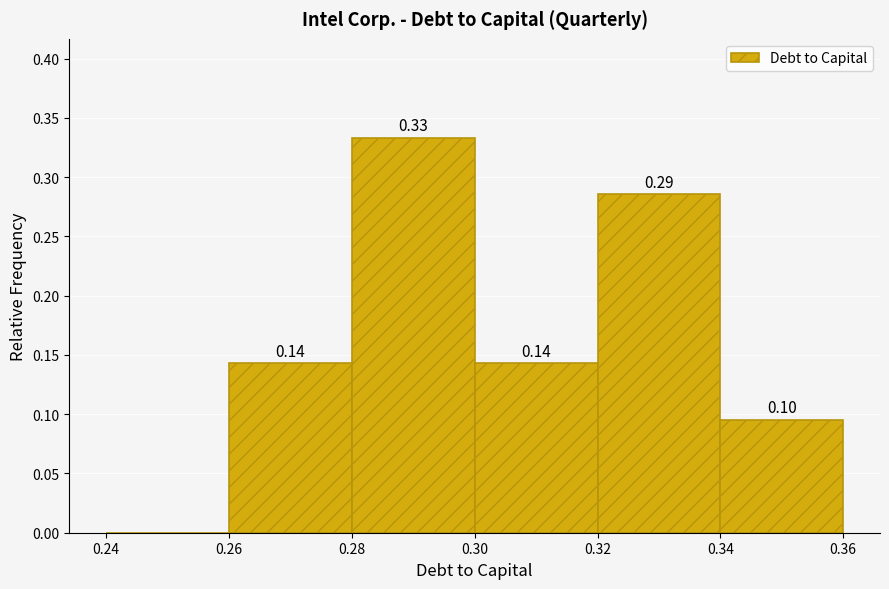

Which range on the x-axis has the tallest bar?

0.28 to 0.30